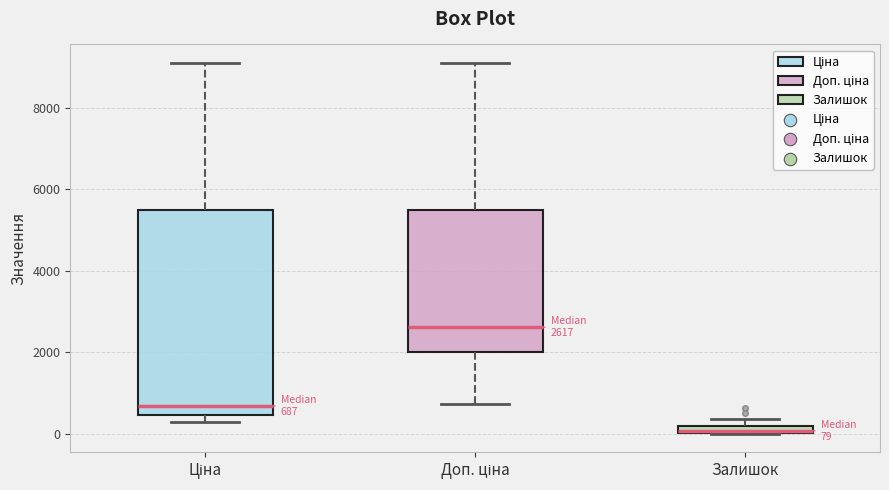

Comparing the boxes themselves (not the whiskers), which one is the tallest?

Ціна